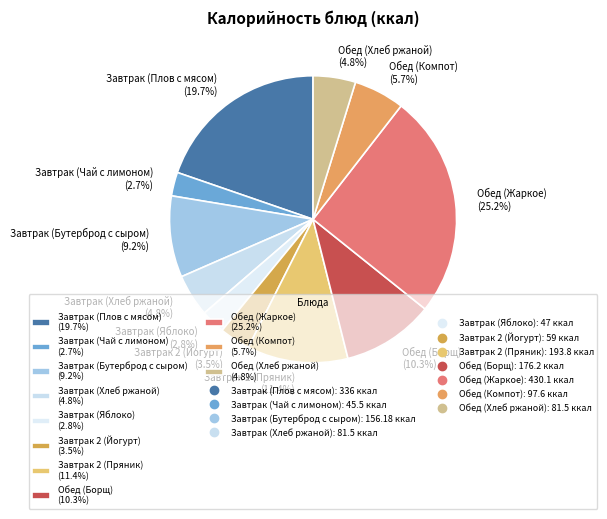

Between Завтрак (Яблоко) and Завтрак 2 (Пряник), which is larger?

Завтрак 2 (Пряник)